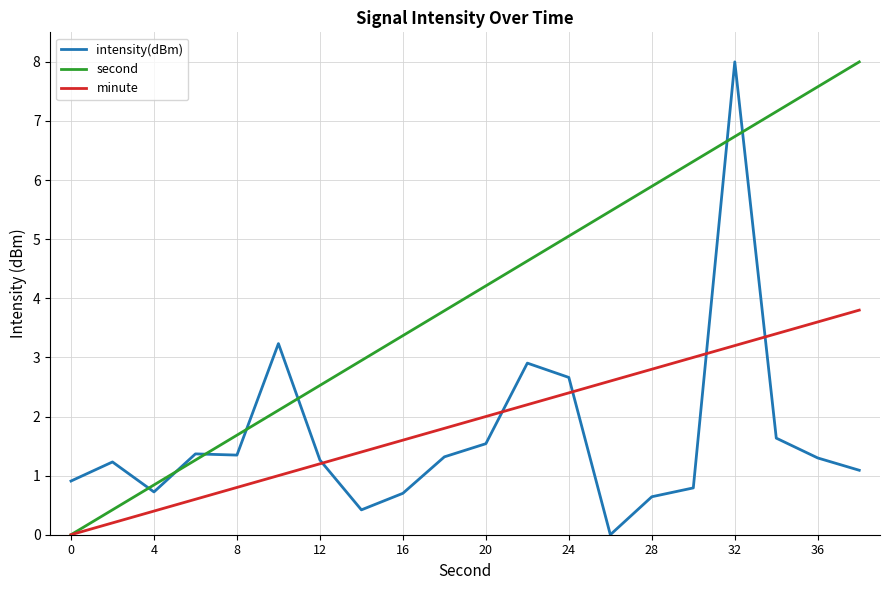

Which series has the largest total across all categories?

second